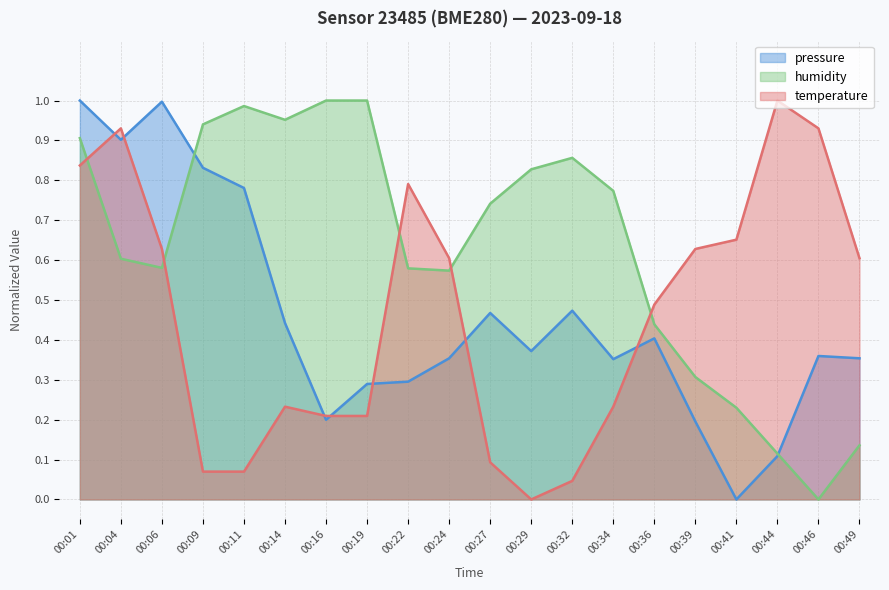

Between 00:27 and 00:04, which is larger?

00:04